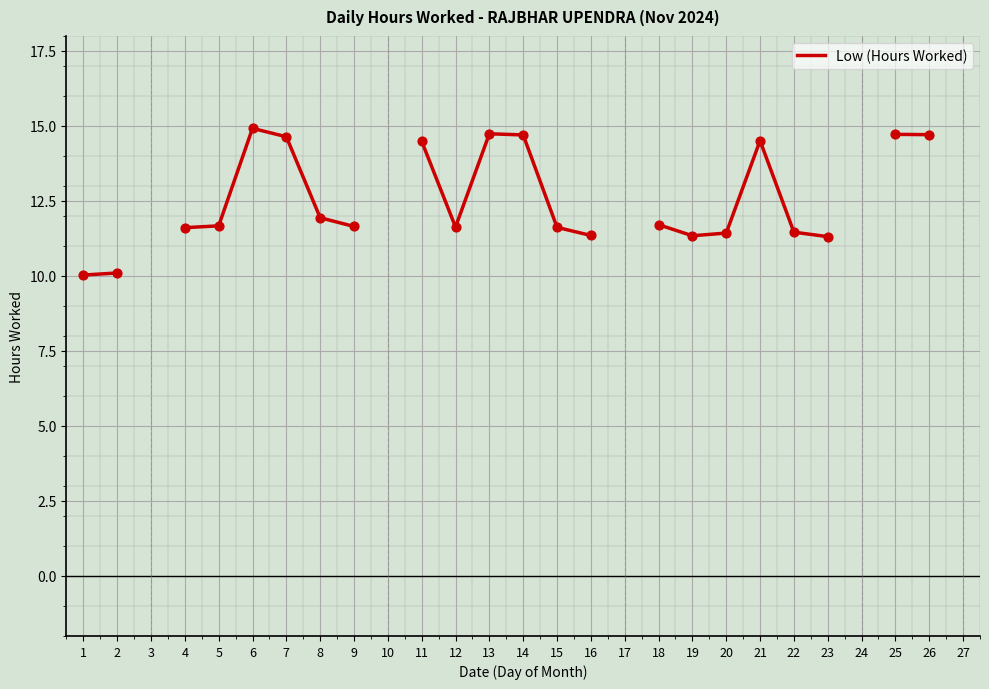

Between 22 and 21, which is larger?

21